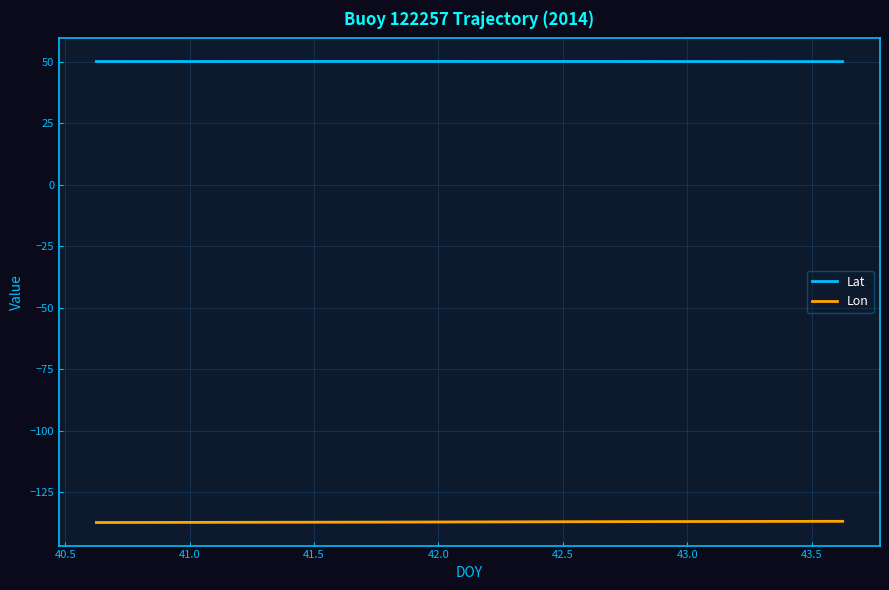

What is the minimum value shown in the chart?

-137.2